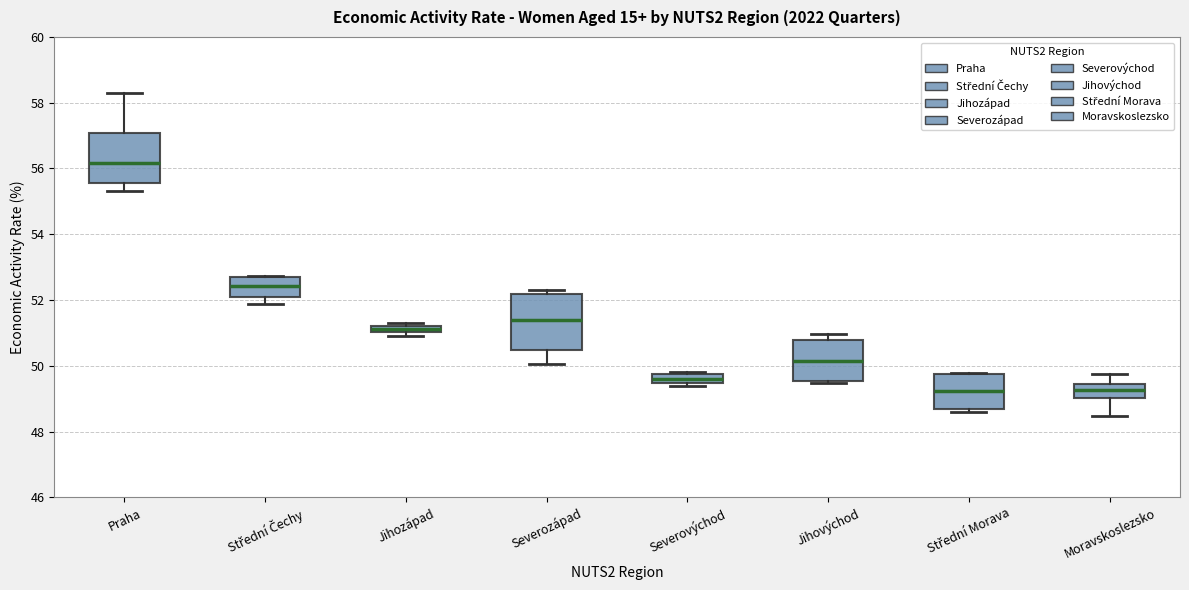

Where does the lower whisker of the box for Severozápad end on the y-axis? The values are not printed on the chart, so give them approximately, as read against the axis.

50.0